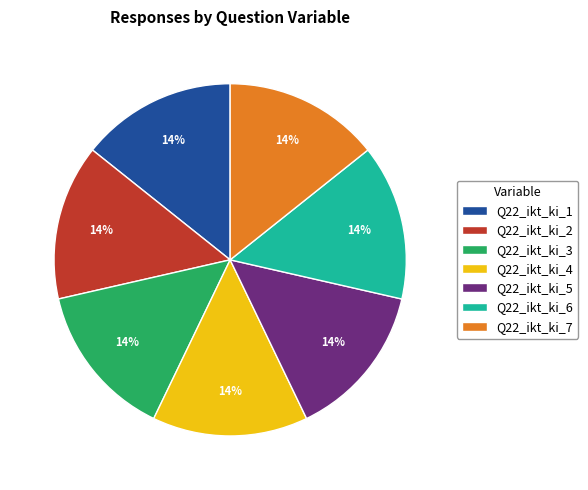

Is there any slice that represents more than half of the pie?

No